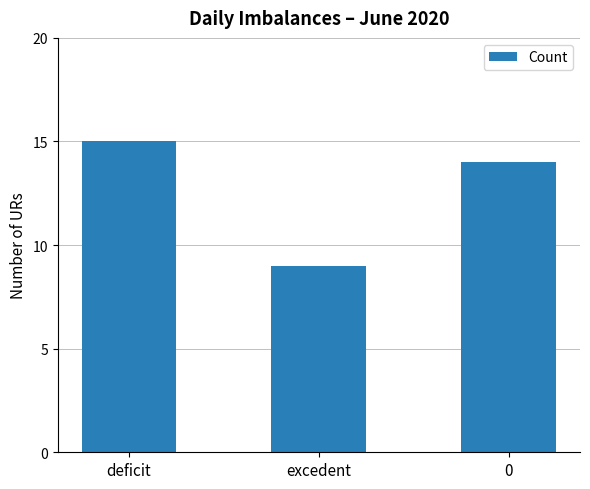

Is it true that the value at excedent is 9?

True